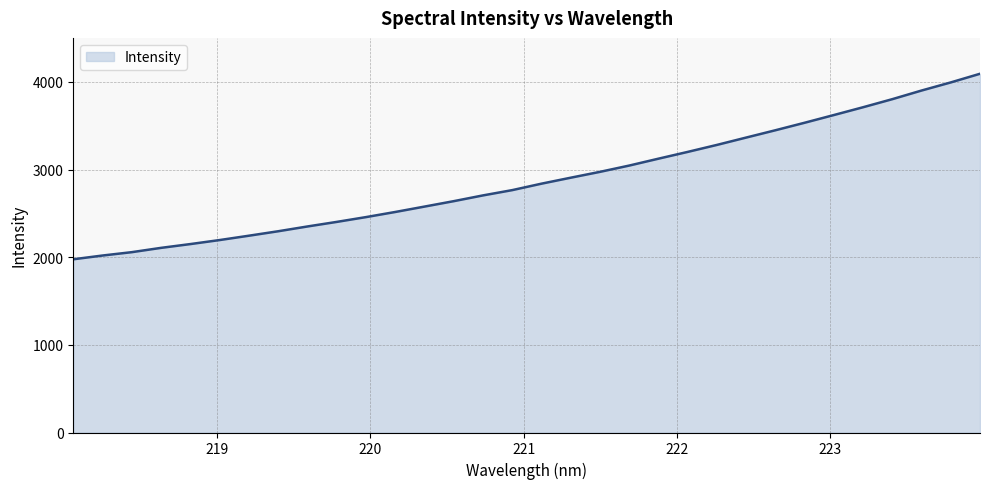

What is the difference between the maximum and minimum values?

2116.8